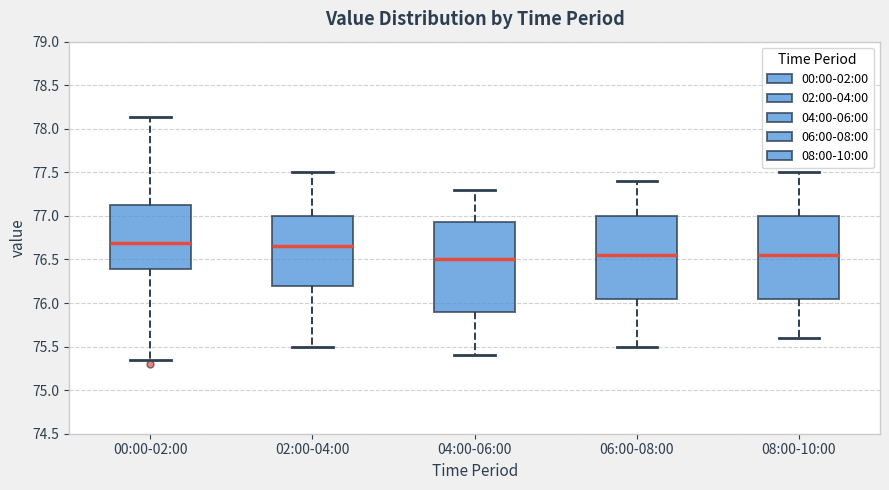

Reading left to right, transcribe this box plot: for each box, give where its median line is, the range the box spans, and where its two whiskers end, as read against the y-axis. The values are not printed on the chart, so give them approximately, as read against the axis.

00:00-02:00: median 76.70, box 76.40 to 77.10, whiskers 75.35 to 78.15
02:00-04:00: median 76.65, box 76.20 to 77.00, whiskers 75.50 to 77.50
04:00-06:00: median 76.50, box 75.90 to 76.95, whiskers 75.40 to 77.30
06:00-08:00: median 76.55, box 76.05 to 77.00, whiskers 75.50 to 77.40
08:00-10:00: median 76.55, box 76.05 to 77.00, whiskers 75.60 to 77.50